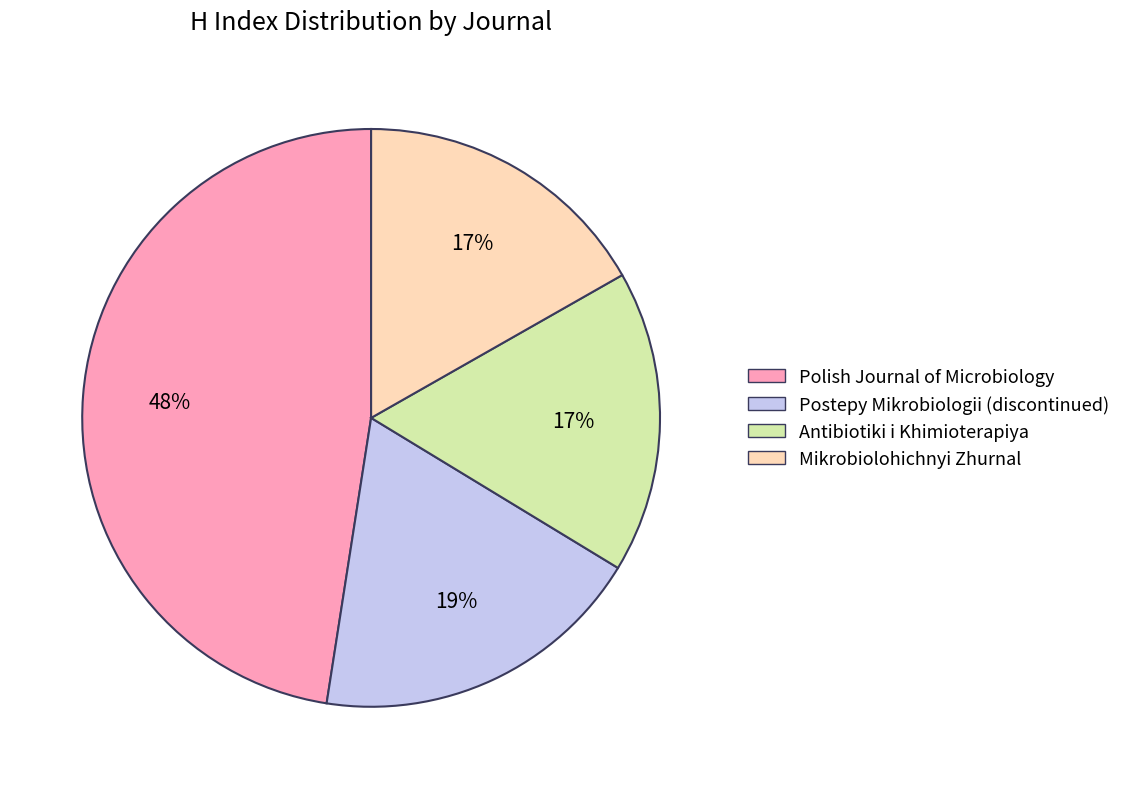

Is there any slice that represents more than half of the pie?

No